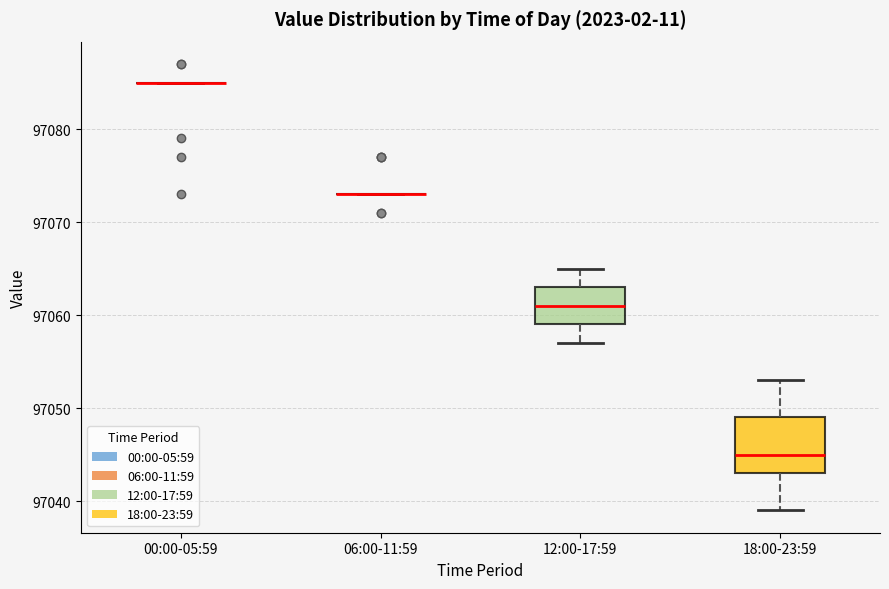

Reading left to right, read every box against the y-axis: the position of its median line, the range the box covers, and the ends of its whiskers. The values are not printed on the chart, so give them approximately, as read against the axis.

00:00-05:59: box collapsed to a line at 97085, whiskers 97085 to 97085
06:00-11:59: box collapsed to a line at 97073, whiskers 97073 to 97073
12:00-17:59: median 97061, box 97059 to 97063, whiskers 97057 to 97065
18:00-23:59: median 97045, box 97043 to 97049, whiskers 97039 to 97053